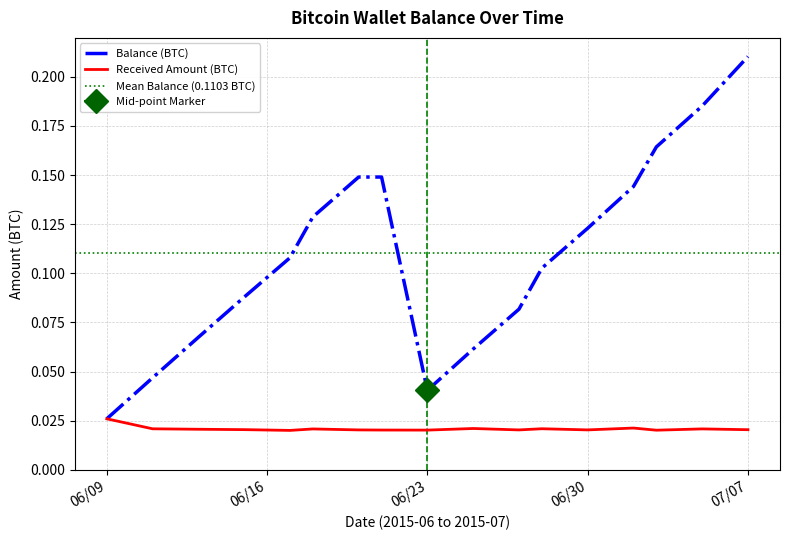

Rank the series at 2015-06-25 from lowest to highest value.

Received Amount (BTC), Balance (BTC)